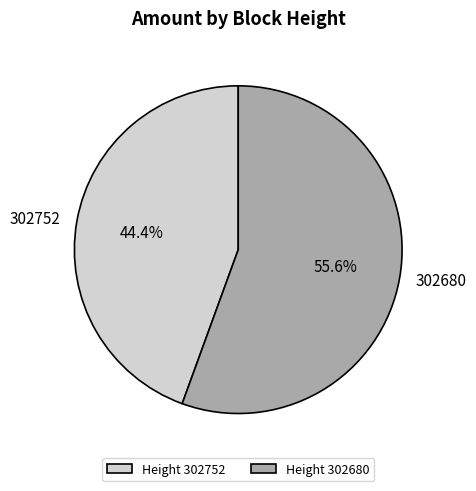

Is the sum of Height 302752 and Height 302680 greater than half?

Yes